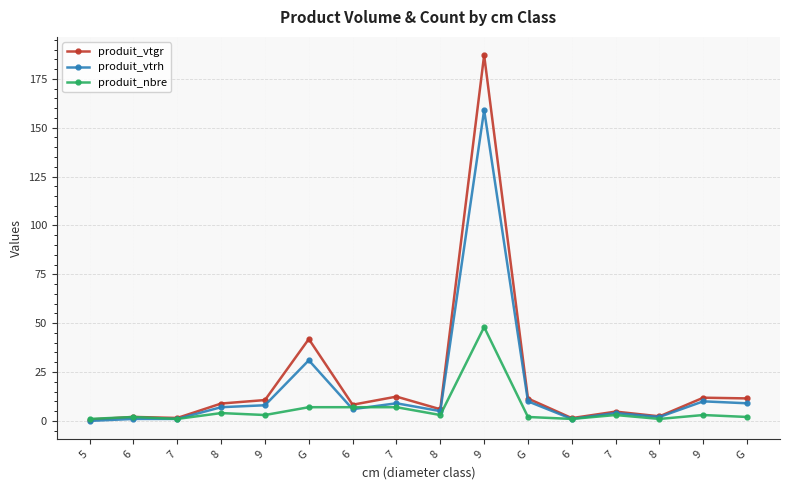

What is the difference between the highest and lowest values at 6?

1.0